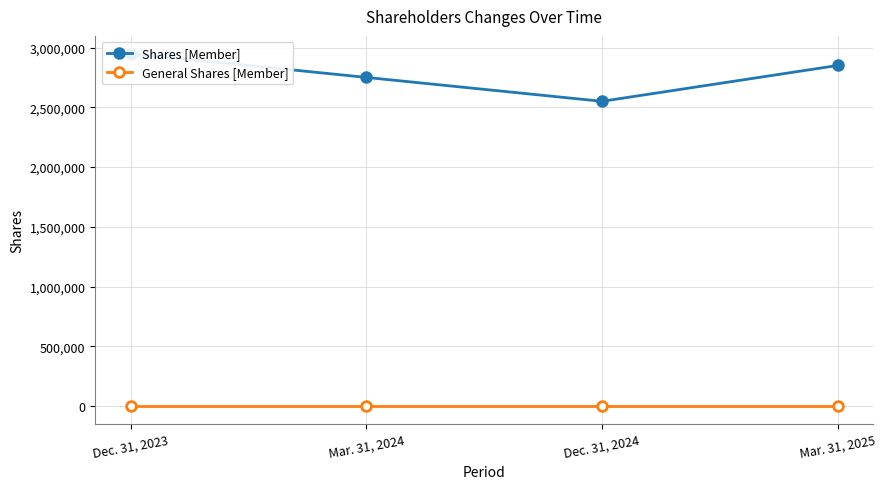

Reading left to right, list all the values displayed in this chart.

Shares [Member]: Dec. 31, 2023=2950000	Mar. 31, 2024=2750000	Dec. 31, 2024=2550000	Mar. 31, 2025=2850000
General Shares [Member]: Dec. 31, 2023=40	Mar. 31, 2024=40	Dec. 31, 2024=40	Mar. 31, 2025=40